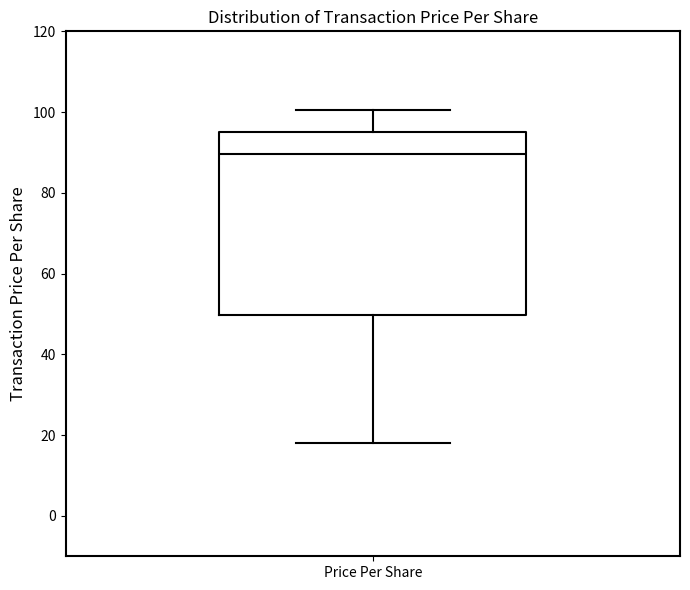

Where does the lower whisker of the box for Price Per Share end on the y-axis? The values are not printed on the chart, so give them approximately, as read against the axis.

18